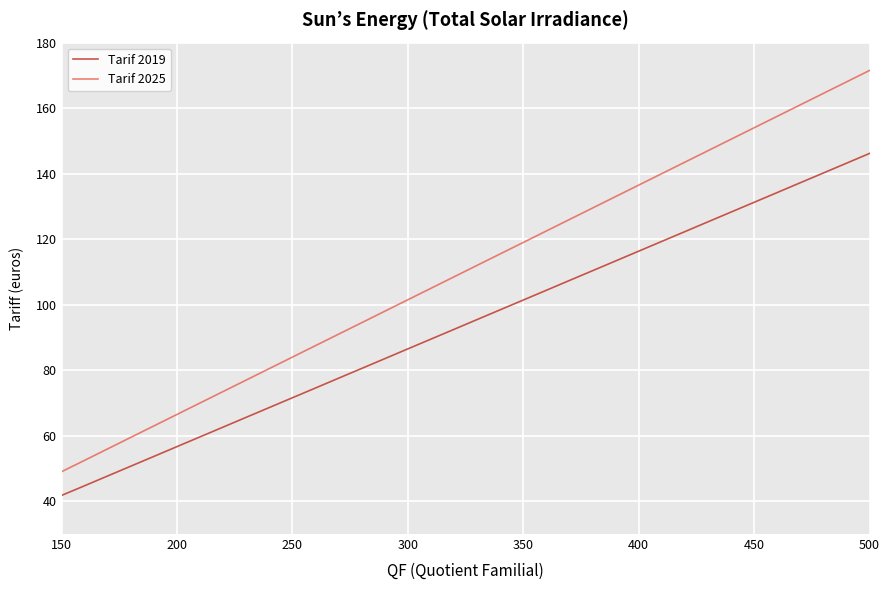

Which series has the largest range (max minus min)?

Tarif 2025